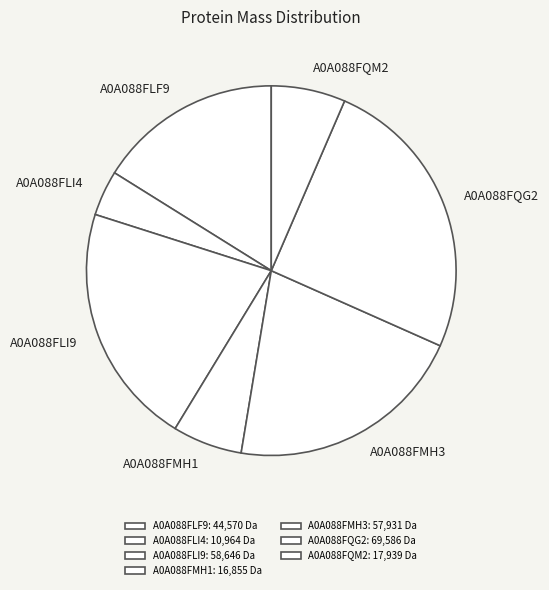

Is it true that A0A088FLF9 is 16% of the pie?

True